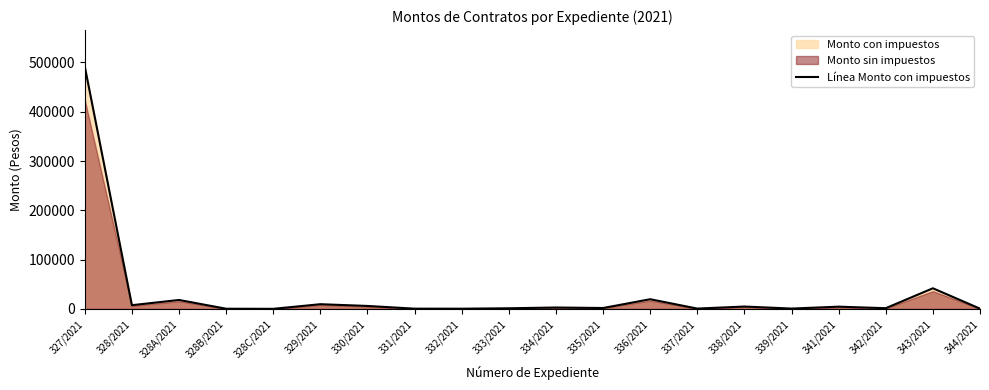

Reading left to right, list all the values displayed in this chart.

327/2021=491956.0	328/2021=7621.2	328A/2021=18210.9	328B/2021=446.0	328C/2021=254.0	329/2021=9622.2	330/2021=6090.0	331/2021=600.0	332/2021=505.0	333/2021=1368.8	334/2021=2923.3	335/2021=1906.7	336/2021=19719.0	337/2021=741.7	338/2021=4894.7	339/2021=783.0	341/2021=4634.2	342/2021=1531.2	343/2021=41940.9	344/2021=587.0